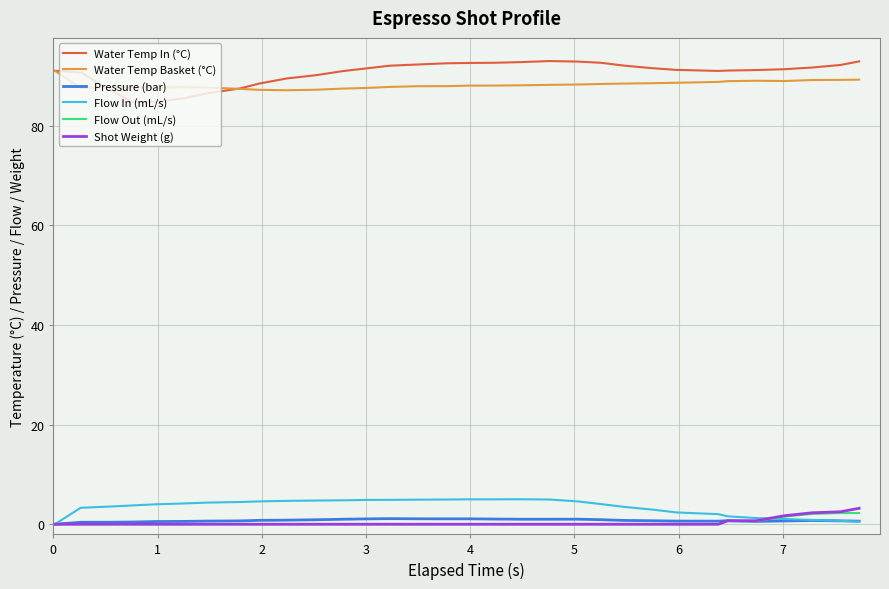

What is the maximum value for Water Temp In (°C)?

93.0